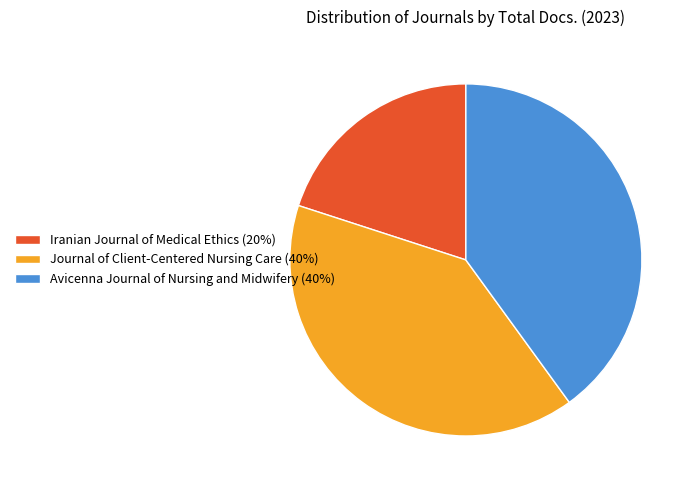

What is the ratio of the value at Journal of Client-Centered Nursing Care (40%) to the value at Avicenna Journal of Nursing and Midwifery (40%)?

1.0